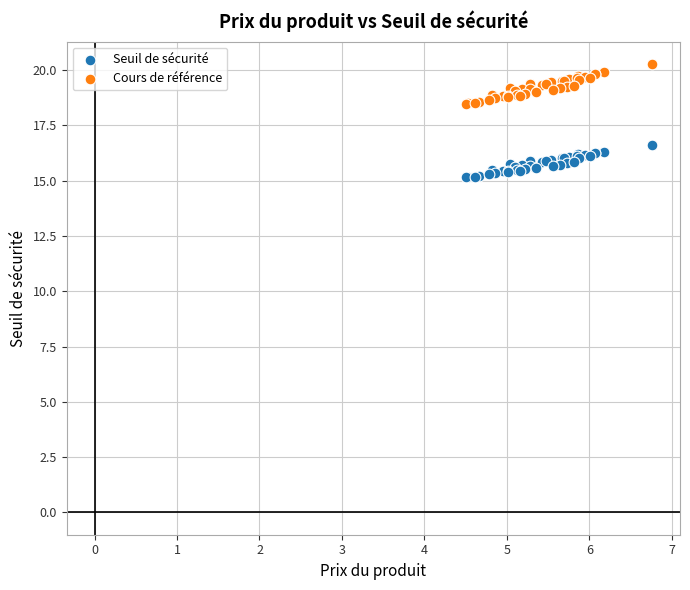

Which series reaches the minimum Y coordinate?

Seuil de sécurité